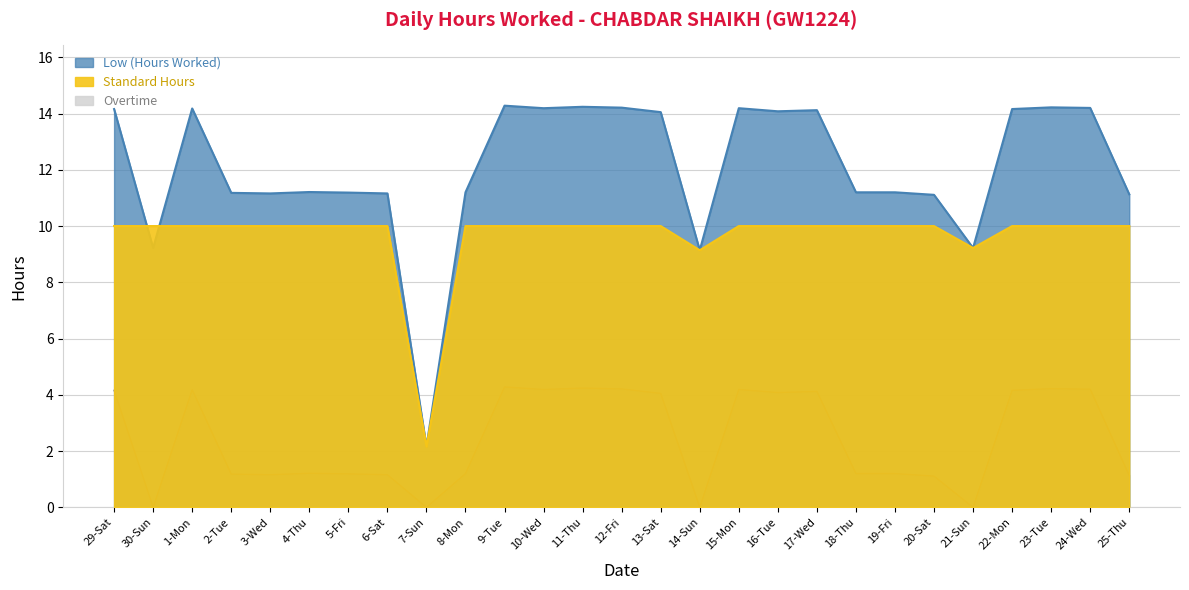

Reading right to left, list all the values displayed in this chart.

Low (Hours Worked): 25-Thu=11.1	24-Wed=14.2	23-Tue=14.2	22-Mon=14.2	21-Sun=9.2	20-Sat=11.1	19-Fri=11.2	18-Thu=11.2	17-Wed=14.1	16-Tue=14.1	15-Mon=14.2	14-Sun=9.1	13-Sat=14.1	12-Fri=14.2	11-Thu=14.2	10-Wed=14.2	9-Tue=14.3	8-Mon=11.2	7-Sun=2.2	6-Sat=11.2	5-Fri=11.2	4-Thu=11.2	3-Wed=11.2	2-Tue=11.2	1-Mon=14.2	30-Sun=9.2	29-Sat=14.2
Standard Hours: 25-Thu=10.0	24-Wed=10.0	23-Tue=10.0	22-Mon=10.0	21-Sun=9.2	20-Sat=10.0	19-Fri=10.0	18-Thu=10.0	17-Wed=10.0	16-Tue=10.0	15-Mon=10.0	14-Sun=9.1	13-Sat=10.0	12-Fri=10.0	11-Thu=10.0	10-Wed=10.0	9-Tue=10.0	8-Mon=10.0	7-Sun=2.2	6-Sat=10.0	5-Fri=10.0	4-Thu=10.0	3-Wed=10.0	2-Tue=10.0	1-Mon=10.0	30-Sun=10.0	29-Sat=10.0
Overtime: 25-Thu=1.1	24-Wed=4.2	23-Tue=4.2	22-Mon=4.2	21-Sun=0.0	20-Sat=1.1	19-Fri=1.2	18-Thu=1.2	17-Wed=4.1	16-Tue=4.1	15-Mon=4.2	14-Sun=0.0	13-Sat=4.0	12-Fri=4.2	11-Thu=4.2	10-Wed=4.2	9-Tue=4.3	8-Mon=1.2	7-Sun=0.0	6-Sat=1.2	5-Fri=1.2	4-Thu=1.2	3-Wed=1.2	2-Tue=1.2	1-Mon=4.2	30-Sun=0.0	29-Sat=4.2